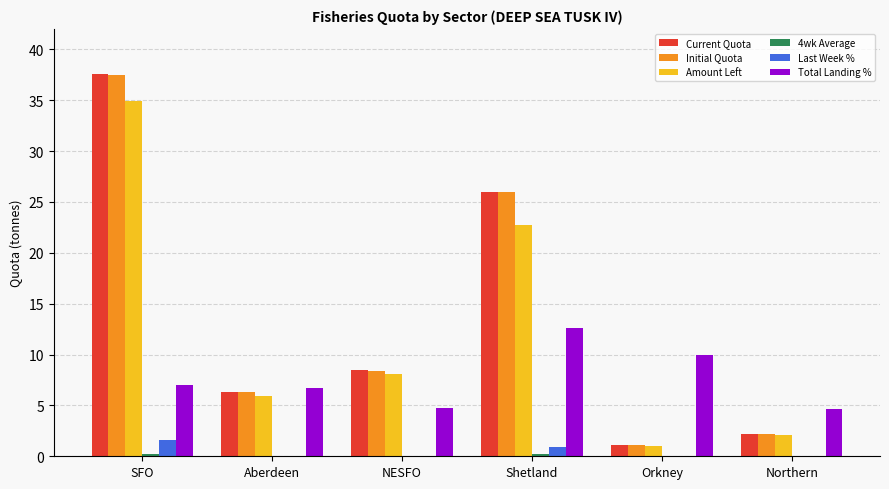

What is the greatest value displayed?

37.6